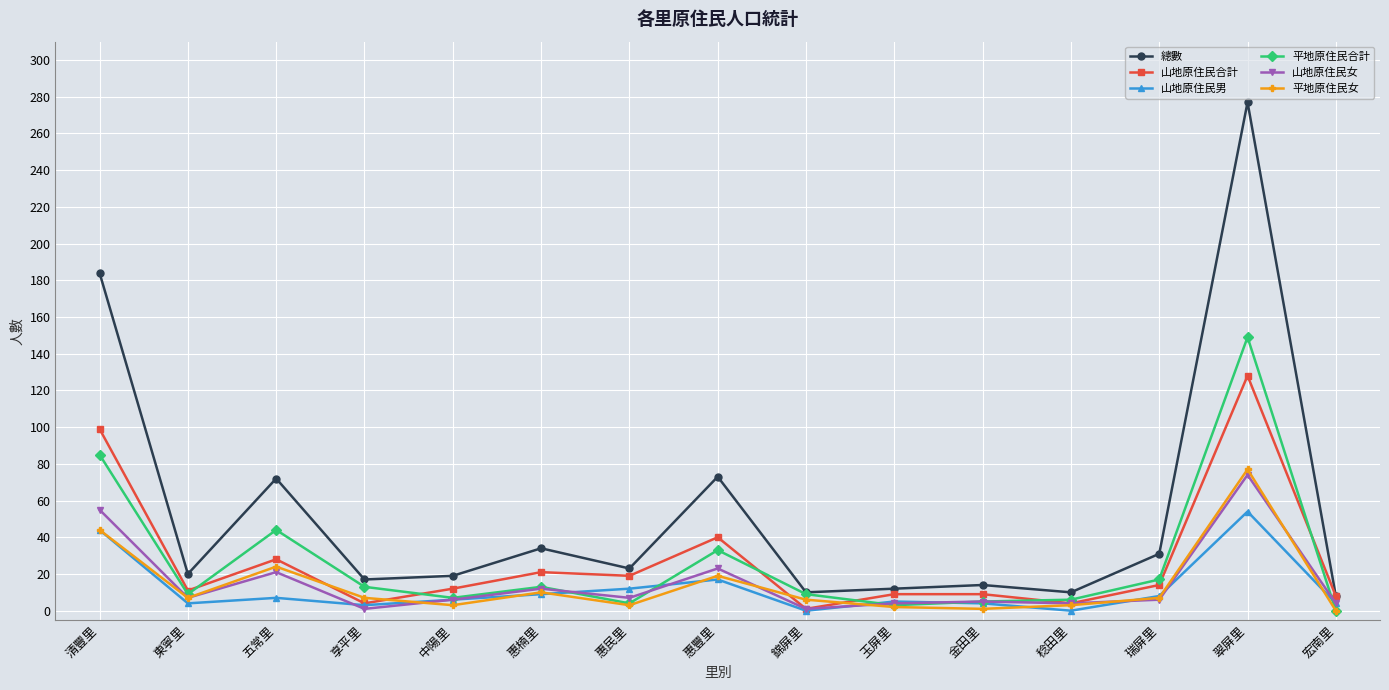

What is the label of the 3rd point from the left?

五常里